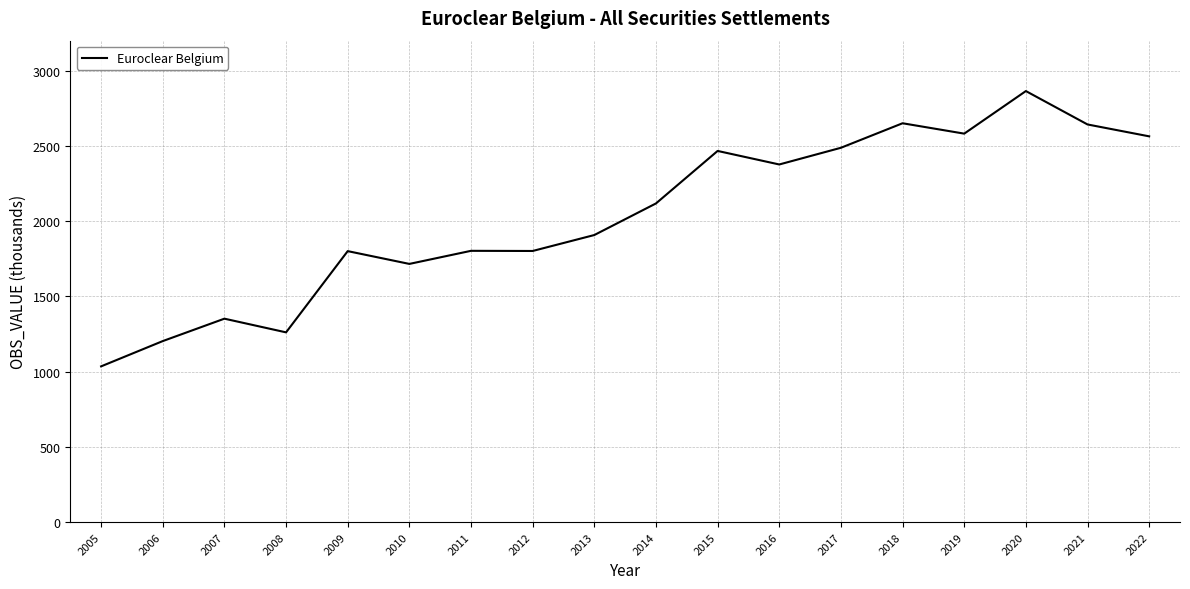

How many values are below 2118?

9